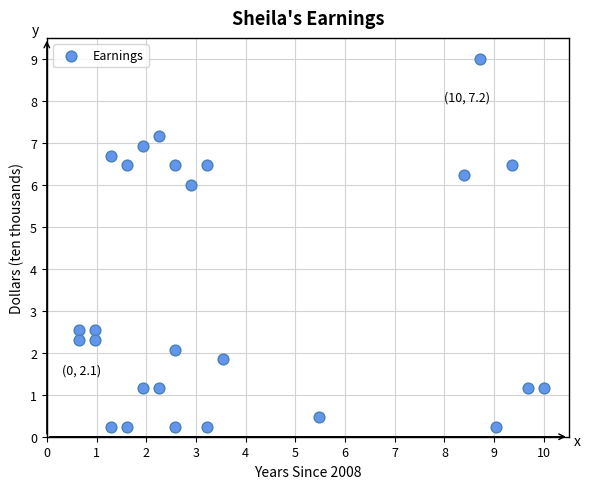

What is the range of Y values (max minus min)?

8.8